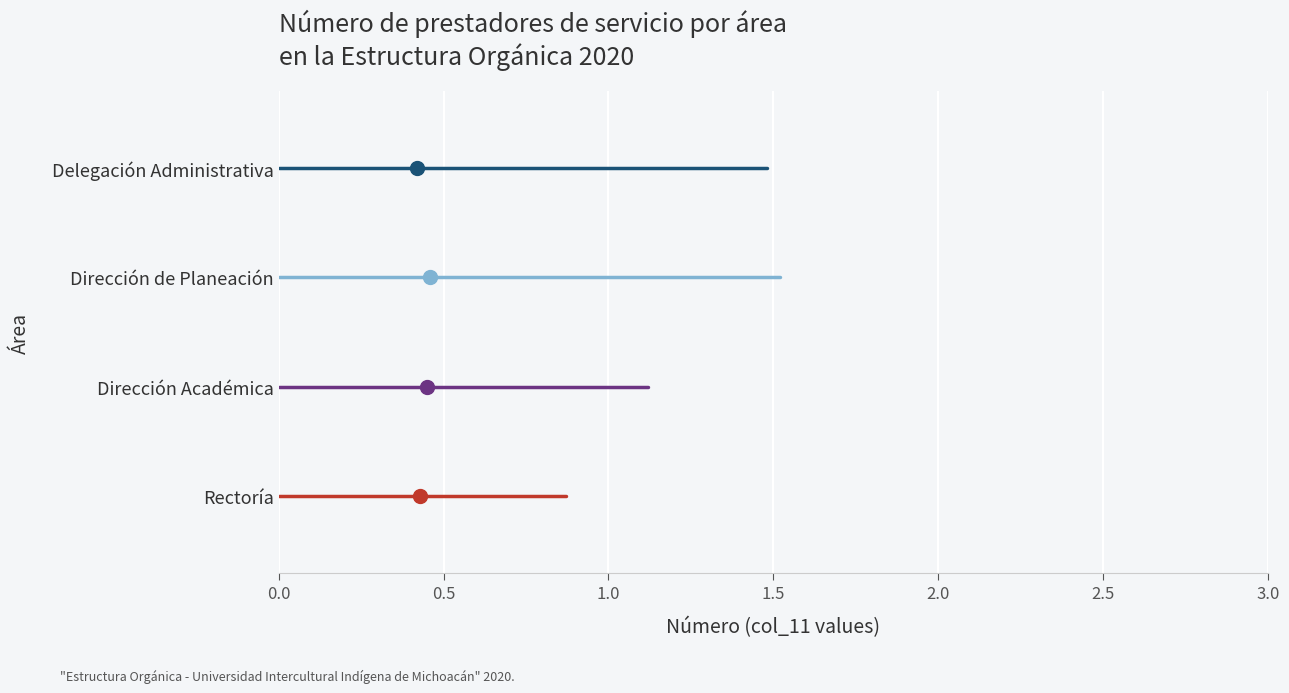

The value of Rectoría at 0.0 is 0. True or false?

True